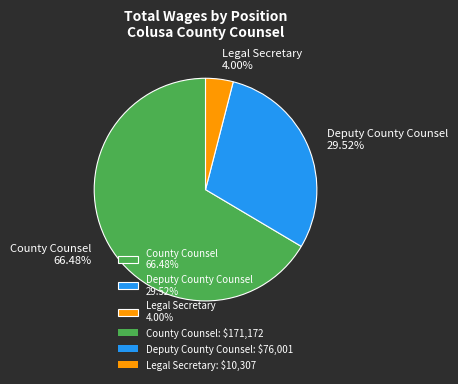

Does Deputy County Counsel represent more than half of the total?

No